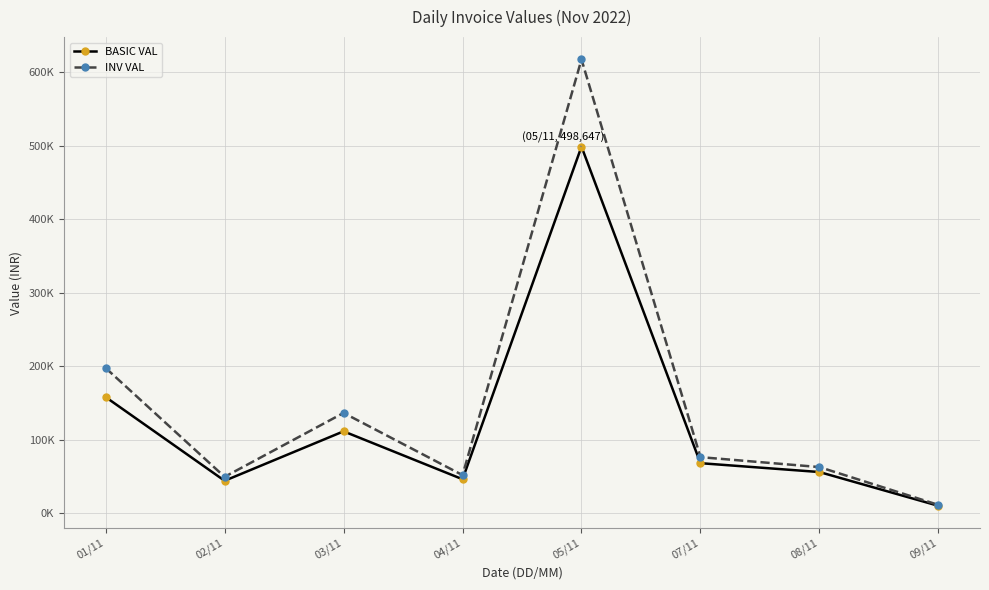

The INV VAL series shows 34567.1 at 02/11. True or false?

False